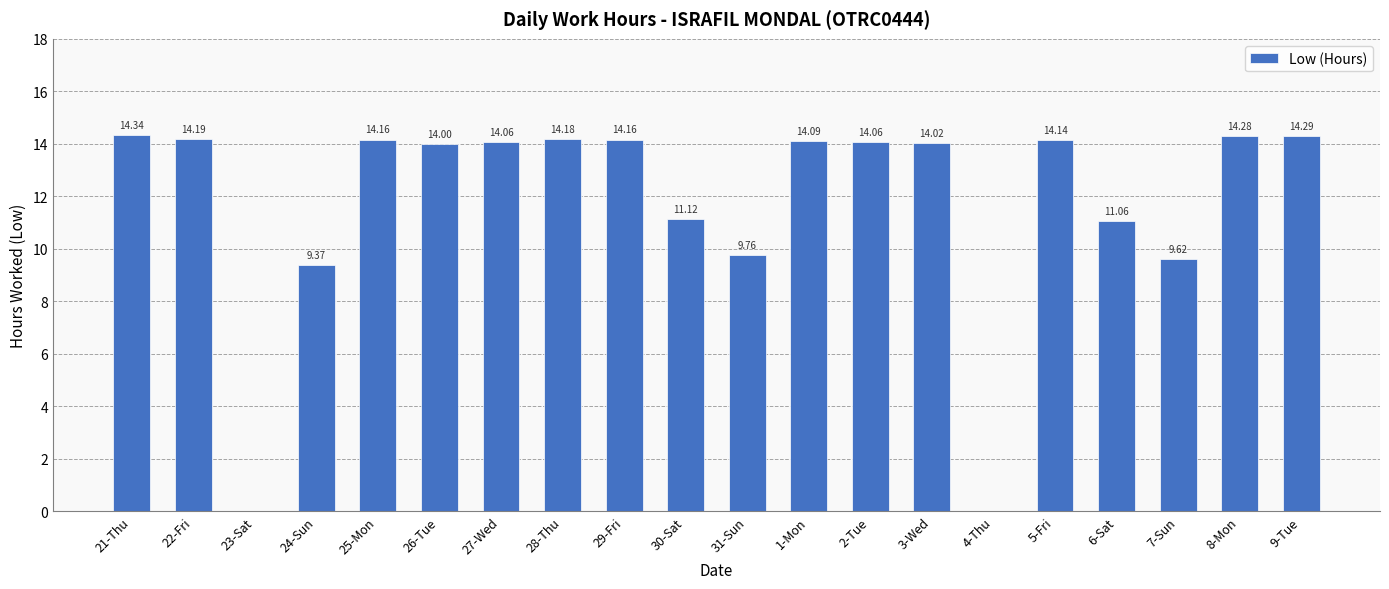

What is the sum of all values?

234.9